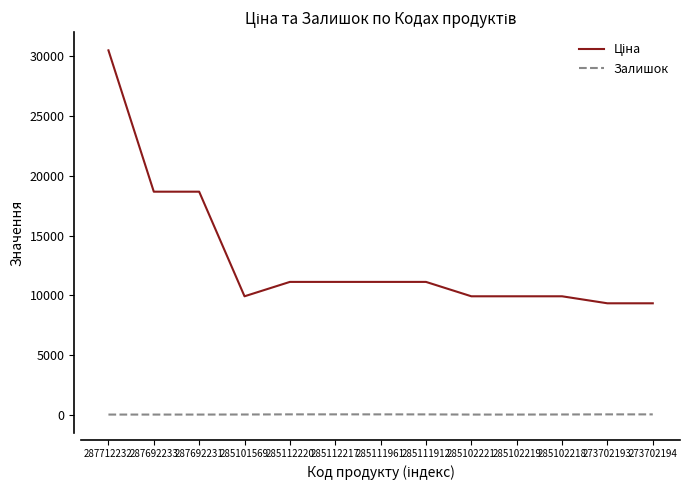

At which category is the sum across all series the highest?

287712232